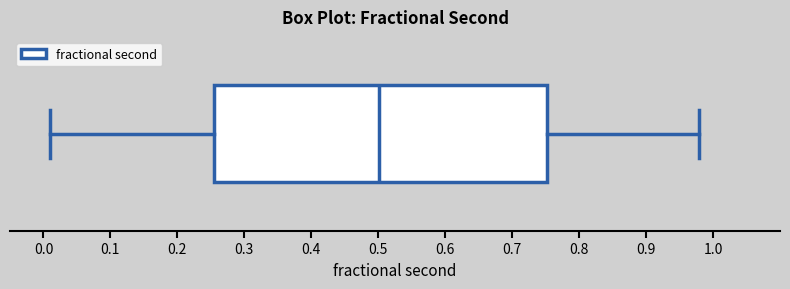

Read this box plot against the x-axis: the position of the median line, the range covered by the box, and the ends of both whiskers. The values are not printed on the chart, so give them approximately, as read against the axis.

median 0.50, box 0.26 to 0.75, whiskers 0.01 to 0.98